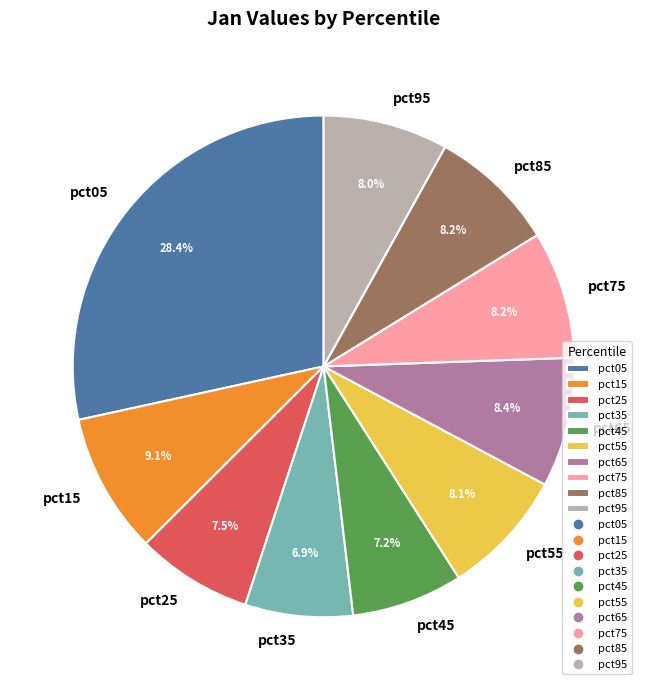

Which has a higher value, pct65 or pct45?

pct65